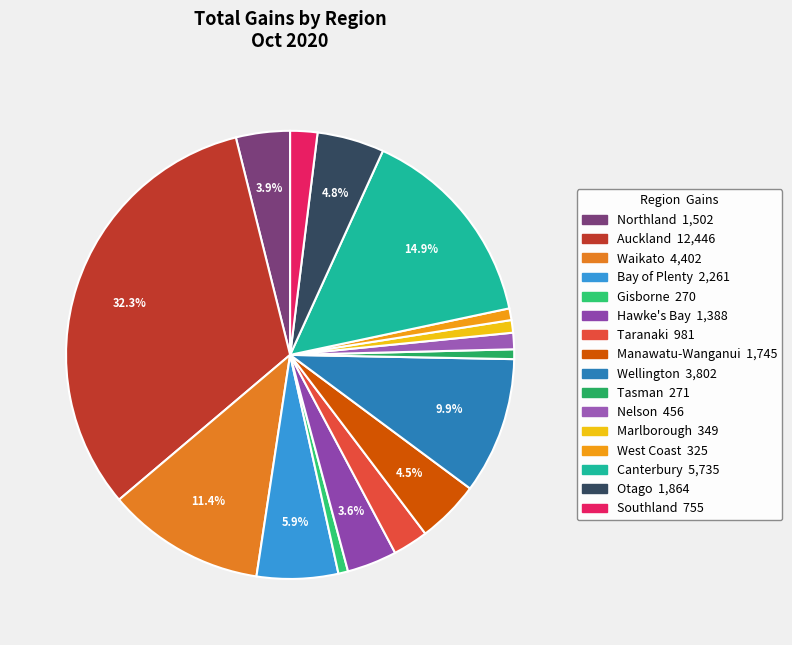

Is there a majority slice in this chart?

No